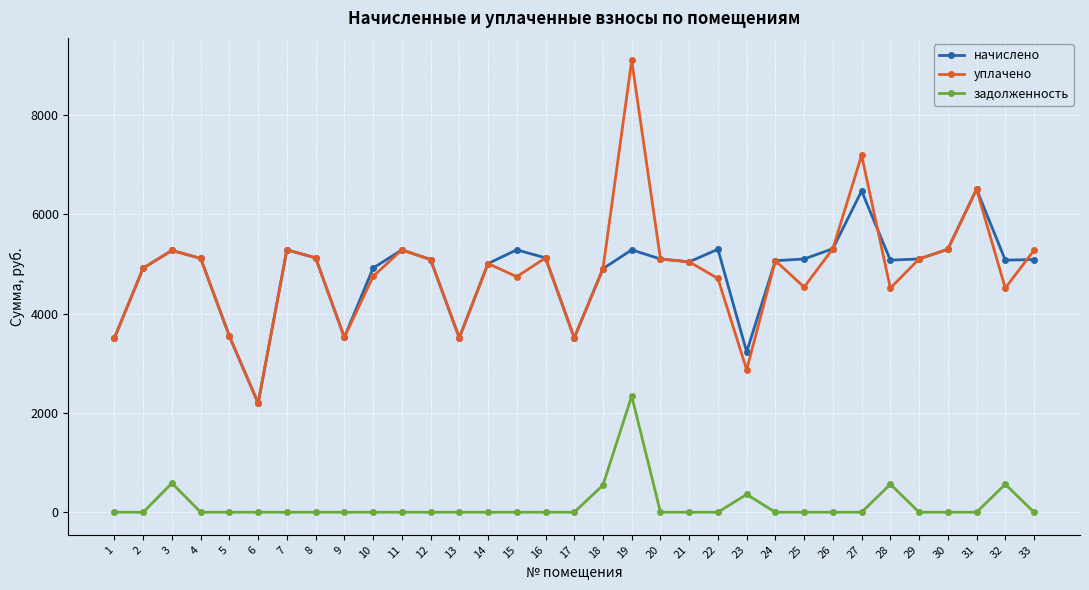

What is the maximum value for уплачено?

9103.9